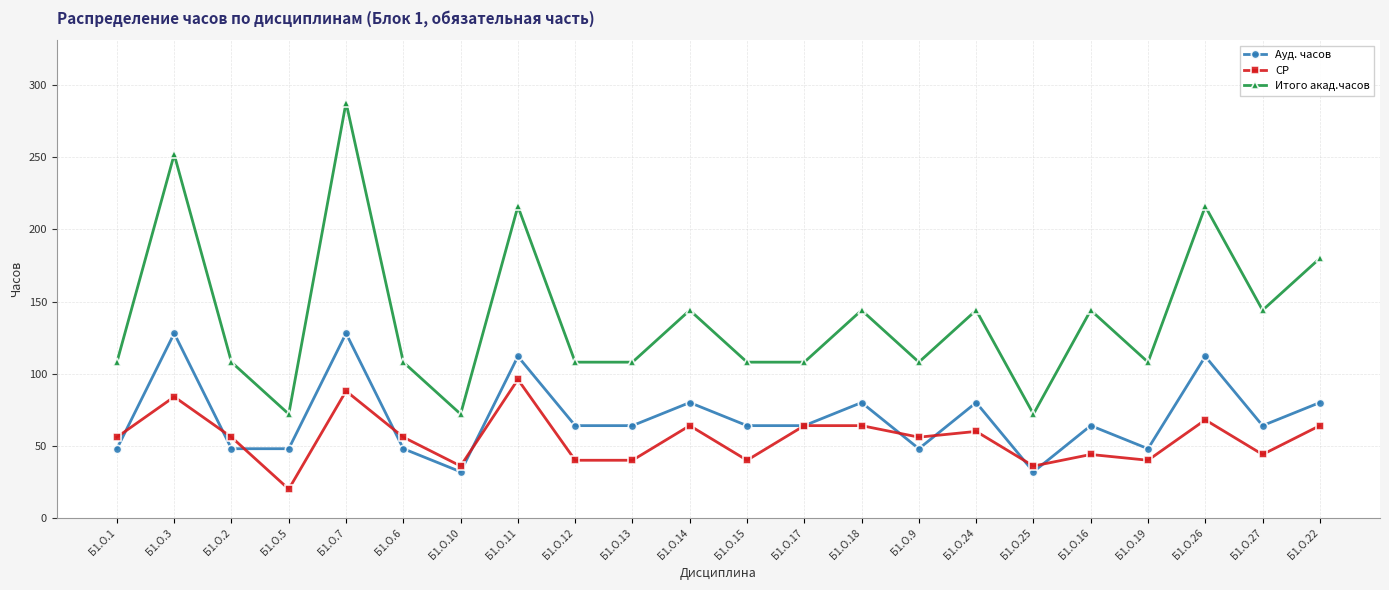

True or false: СР has more than 0 points higher than both neighbors.

True